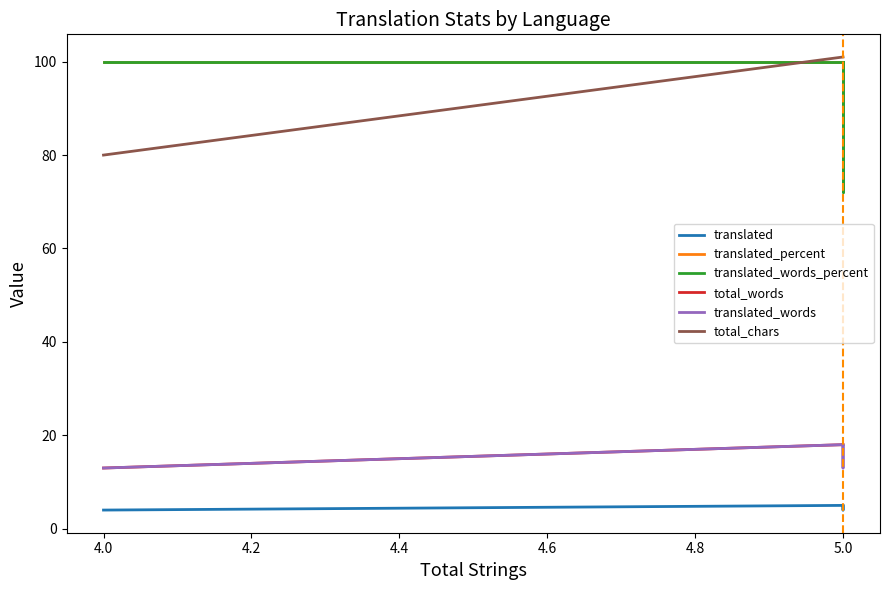

Reading left to right, list all the values displayed in this chart.

translated: 4.0	5.0	5.0	4.0	4.0	5.0
translated_percent: 100.0	100.0	100.0	80.0	80.0	100.0
translated_words_percent: 100.0	100.0	100.0	72.2	72.2	100.0
total_words: 13.0	18.0	18.0	18.0	18.0	18.0
translated_words: 13.0	18.0	18.0	13.0	13.0	18.0
total_chars: 80.0	101.0	101.0	101.0	101.0	101.0